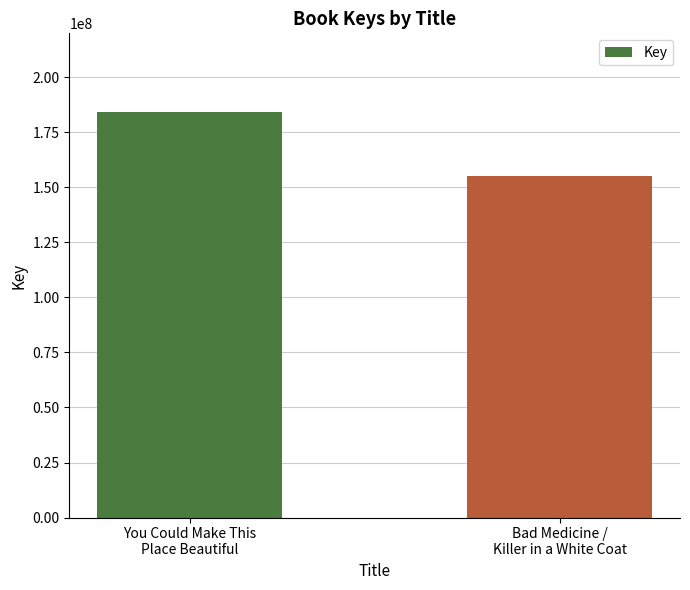

What is the difference between the maximum and minimum values?

29088708